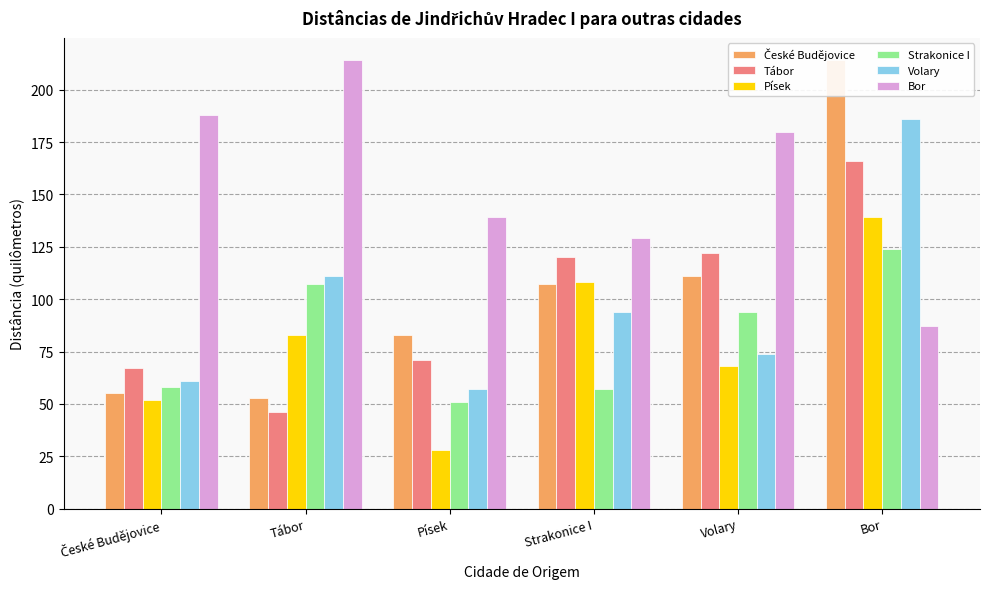

At which label does Písek reach its peak?

Bor